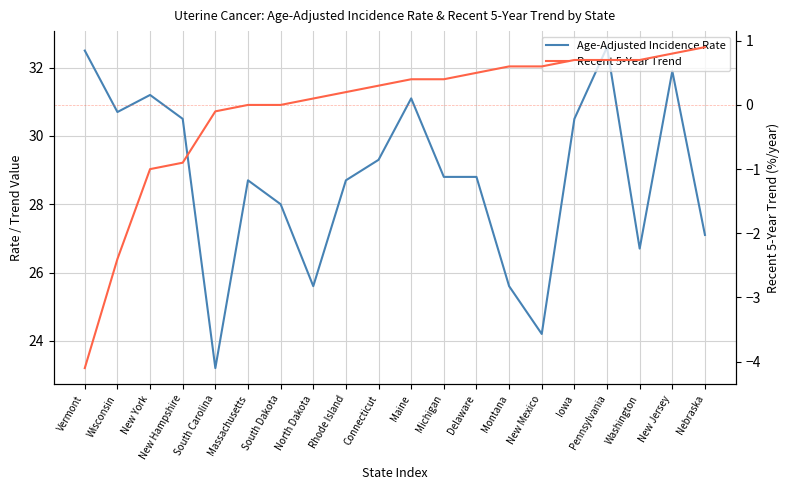

What is the lowest value of the Recent 5-Year Trend series?

-4.1